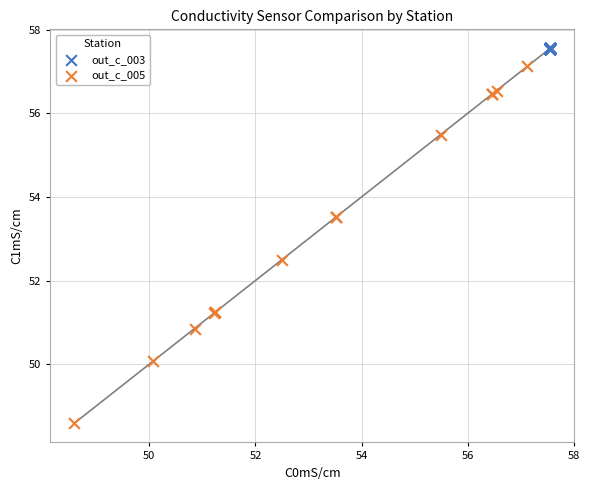

Which series contains the highest Y value?

out_c_003